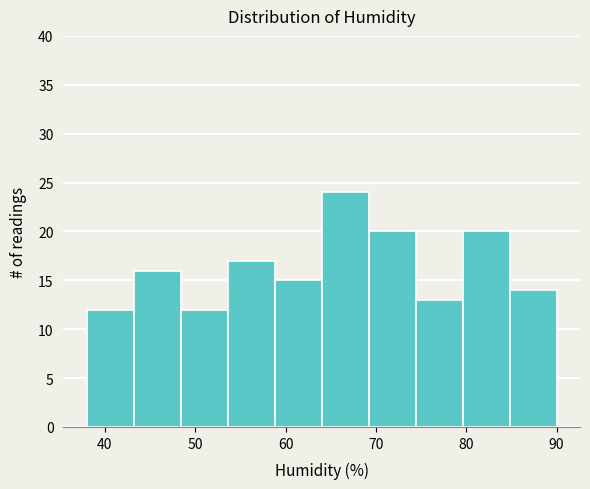

Reading left to right, transcribe this chart: for each bar, give the range it covers on the x-axis and its height. Neither the bar edges nor the heights are printed on the chart, so give them approximately, as read against the axes.

38.0 to 43.2: 12
43.2 to 48.4: 16
48.4 to 53.6: 12
53.6 to 58.8: 17
58.8 to 64.0: 15
64.0 to 69.2: 24
69.2 to 74.4: 20
74.4 to 79.6: 13
79.6 to 84.8: 20
84.8 to 90.0: 14